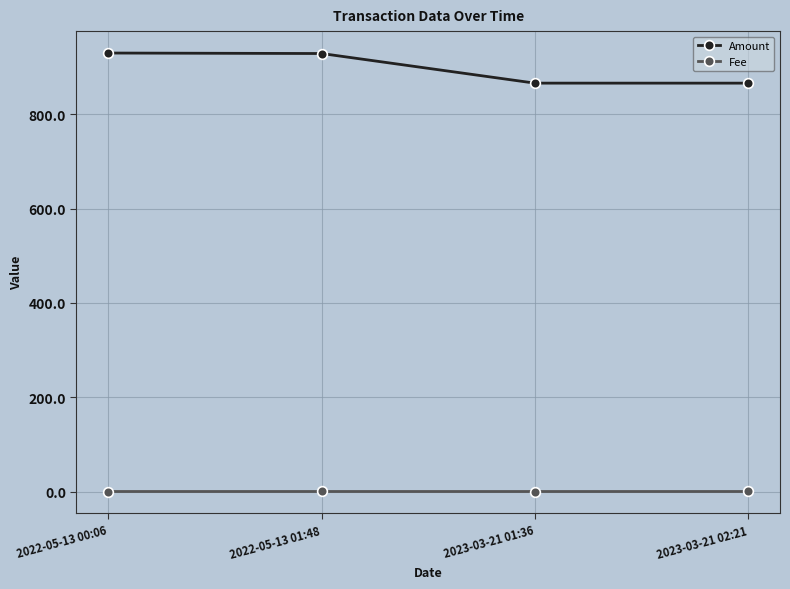

True or false: Fee and Amount cross at least once.

False